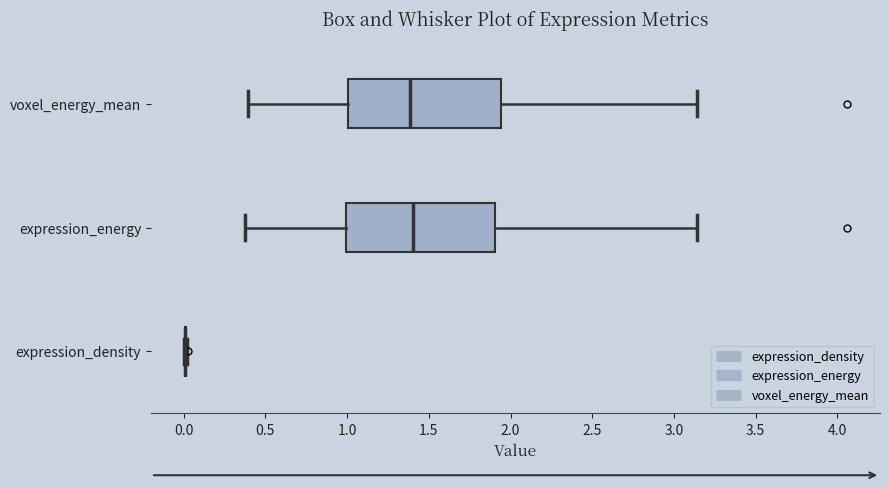

Reading bottom to top, read every box against the x-axis: the position of its median line, the range the box covers, and the ends of its whiskers. The values are not printed on the chart, so give them approximately, as read against the axis.

expression_density: box collapsed to a line at 0.00, whiskers 0.00 to 0.00
expression_energy: median 1.40, box 1.00 to 1.90, whiskers 0.35 to 3.15
voxel_energy_mean: median 1.40, box 1.00 to 1.95, whiskers 0.40 to 3.15